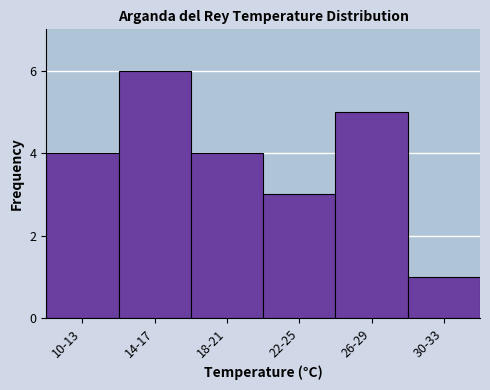

Reading right to left, transcribe all the data shown in this chart.

1	5	3	4	6	4